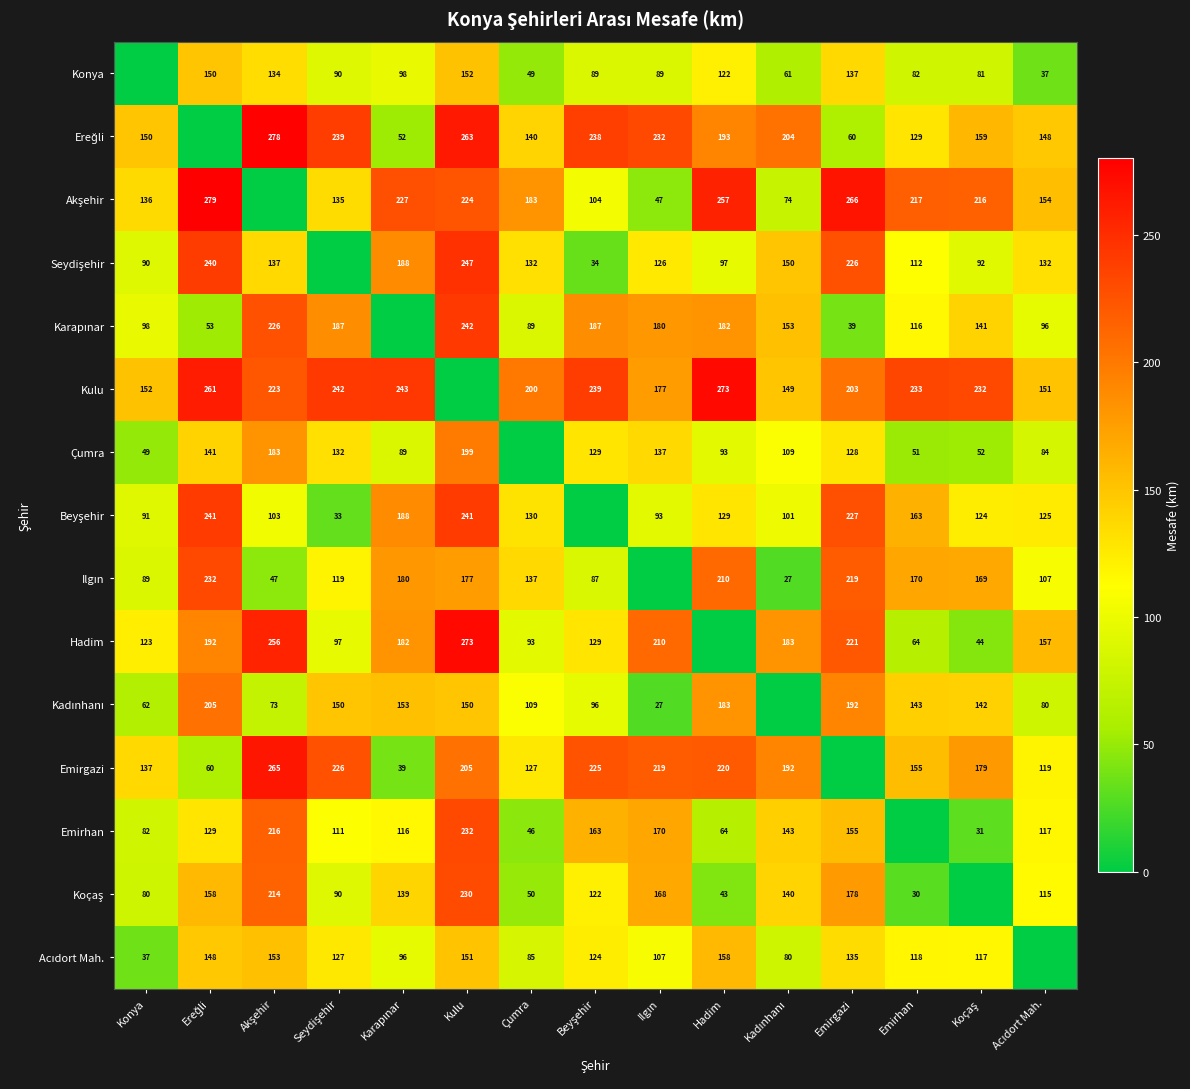

Is the value of Çumra at Emirgazi greater than the value of Emirgazi at Konya?

No